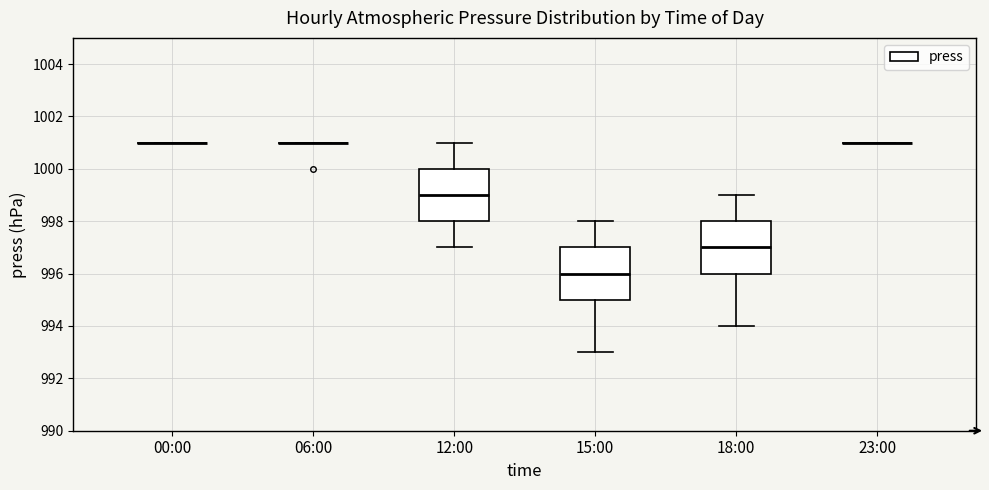

Reading left to right, read every box against the y-axis: the position of its median line, the range the box covers, and the ends of its whiskers. The values are not printed on the chart, so give them approximately, as read against the axis.

00:00: box collapsed to a line at 1001, whiskers 1001 to 1001
06:00: box collapsed to a line at 1001, whiskers 1001 to 1001
12:00: median 999, box 998 to 1000, whiskers 997 to 1001
15:00: median 996, box 995 to 997, whiskers 993 to 998
18:00: median 997, box 996 to 998, whiskers 994 to 999
23:00: box collapsed to a line at 1001, whiskers 1001 to 1001